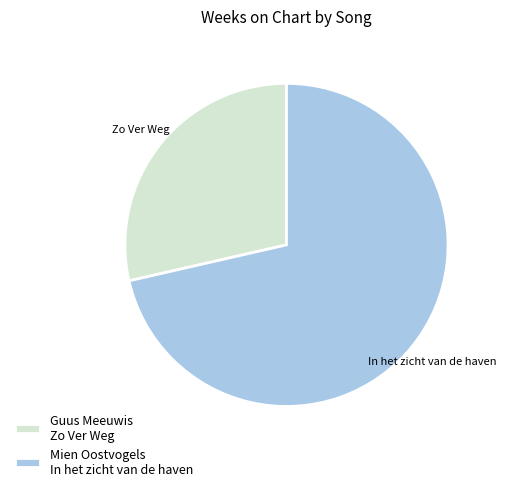

Which category has the smallest portion of the pie?

Guus Meeuwis Zo Ver Weg